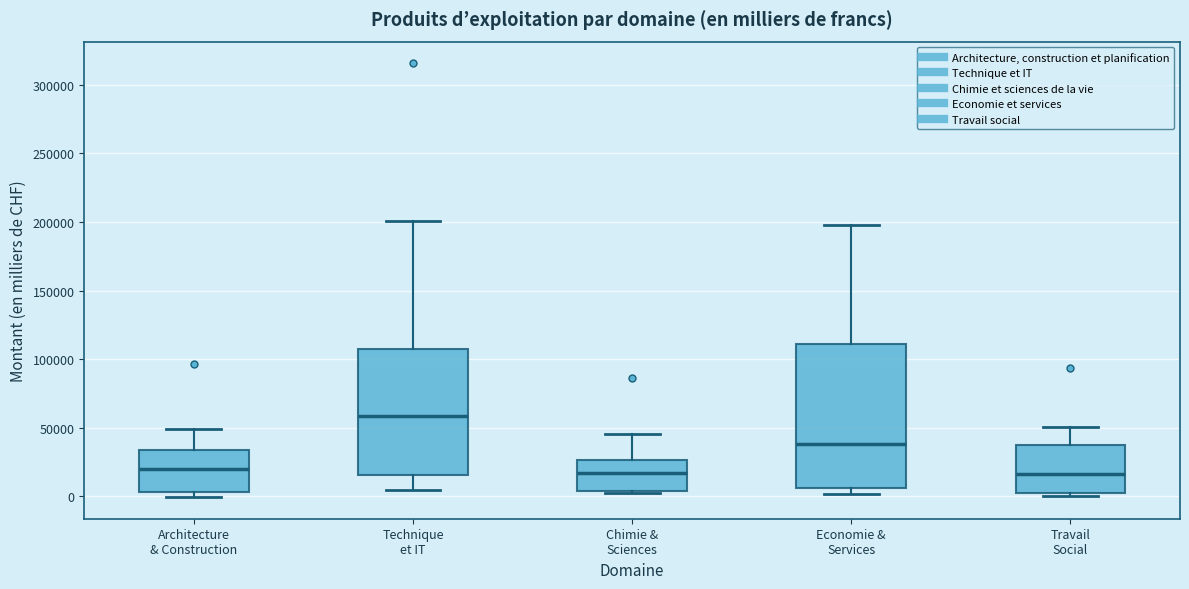

Reading left to right, transcribe this box plot: for each box, give where its median line is, the range the box spans, and where its two whiskers end, as read against the y-axis. The values are not printed on the chart, so give them approximately, as read against the axis.

Architecture & Construction: median 20000, box 5000 to 35000, whiskers 0 to 50000
Technique et IT: median 60000, box 15000 to 110000, whiskers 5000 to 200000
Chimie & Sciences: median 15000, box 5000 to 25000, whiskers 0 to 45000
Economie & Services: median 40000, box 5000 to 110000, whiskers 0 to 200000
Travail Social: median 15000, box 0 to 40000, whiskers 0 (just below the box's lower edge) to 50000